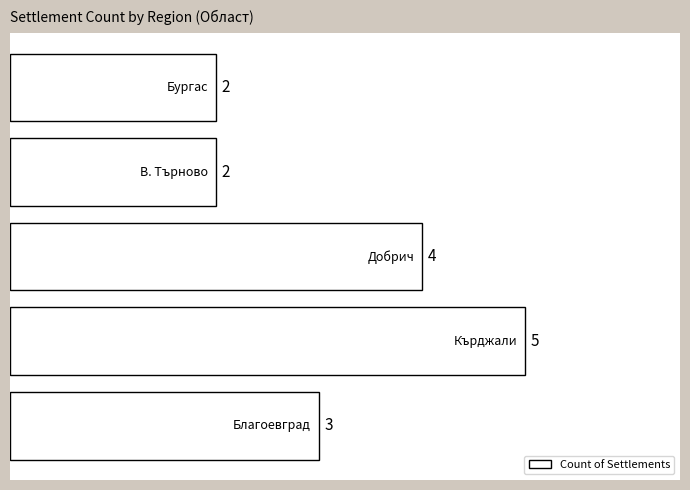

Reading bottom to top, extract all data points from this chart.

3	5	4	2	2